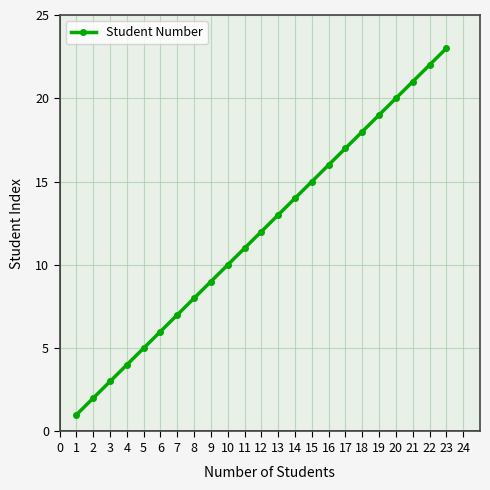

List the labels in order of value, largest first.

23, 22, 21, 20, 19, 18, 17, 16, 15, 14, 13, 12, 11, 10, 9, 8, 7, 6, 5, 4, 3, 2, 1